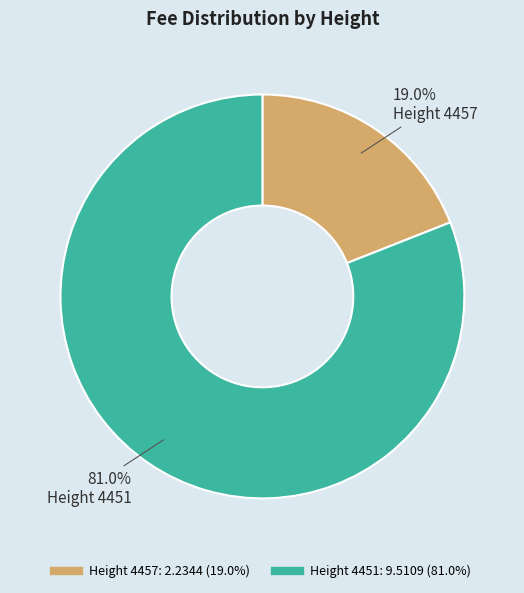

How many slices are in this pie chart?

2